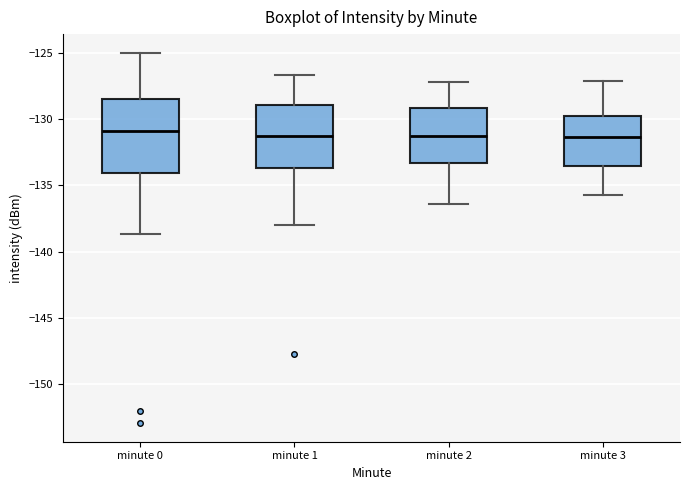

Which box is the tallest, from its lower edge to its upper edge?

minute 0